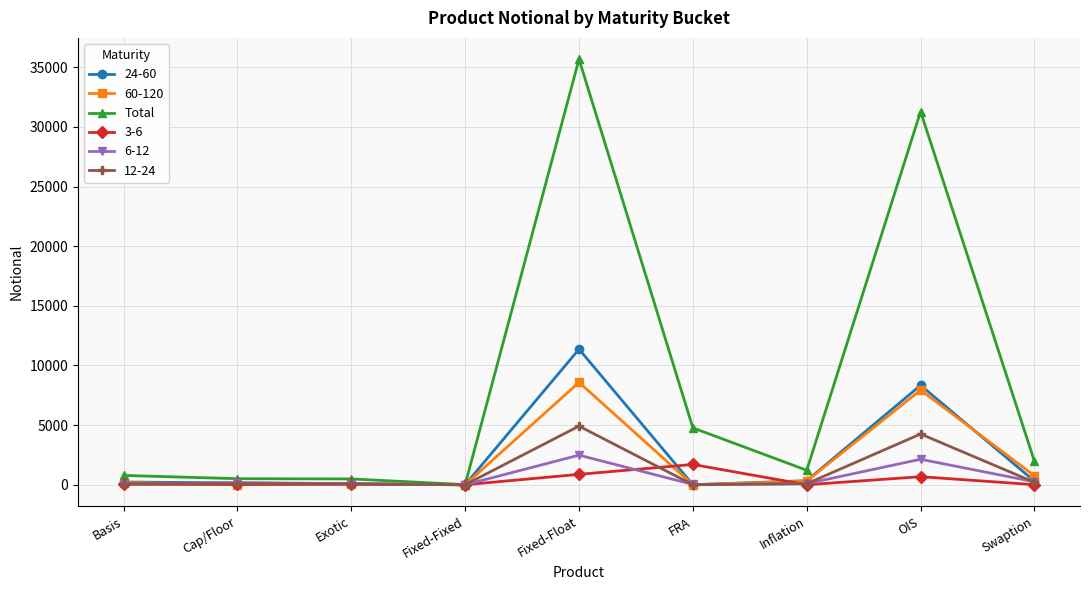

The value of Total at Fixed-Float is 14883. True or false?

False